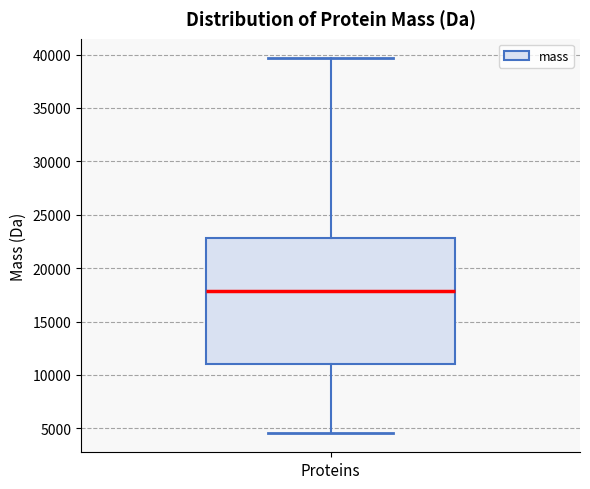

Transcribe this box plot: give where the median line is, the range the box spans, and where the two whiskers end, as read against the y-axis. The values are not printed on the chart, so give them approximately, as read against the axis.

median 18000, box 11000 to 23000, whiskers 4500 to 39500